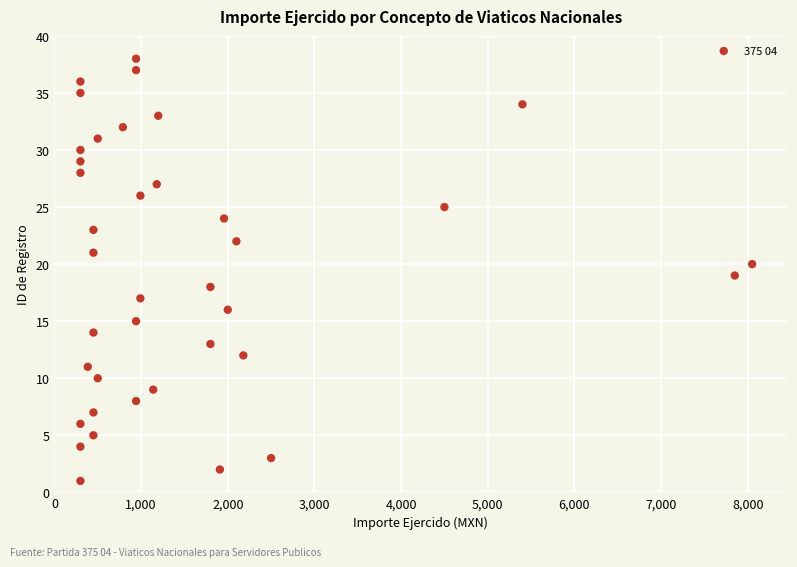

What is the range of Y values (max minus min)?

37